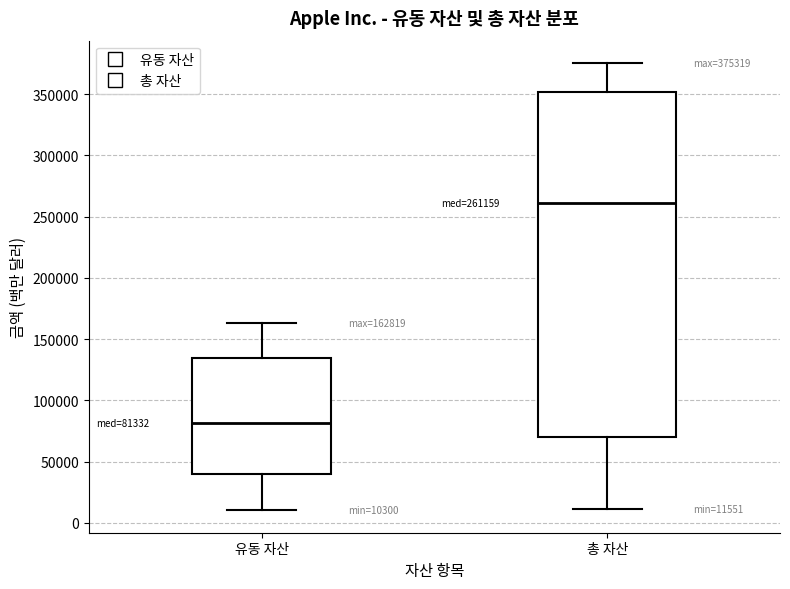

Which box's median line is the highest?

총 자산